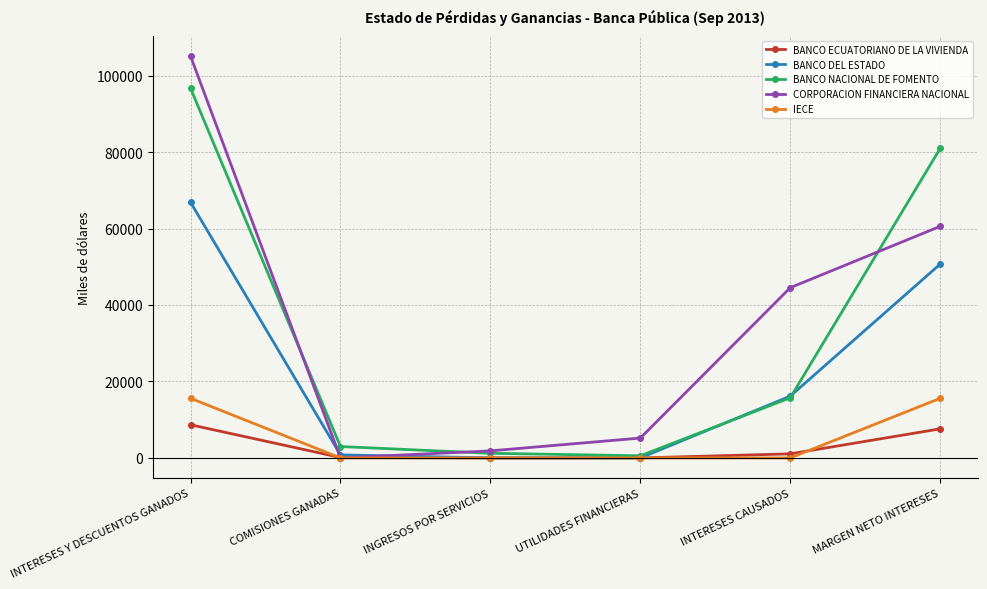

How many data points in CORPORACION FINANCIERA NACIONAL are above 44528?

3